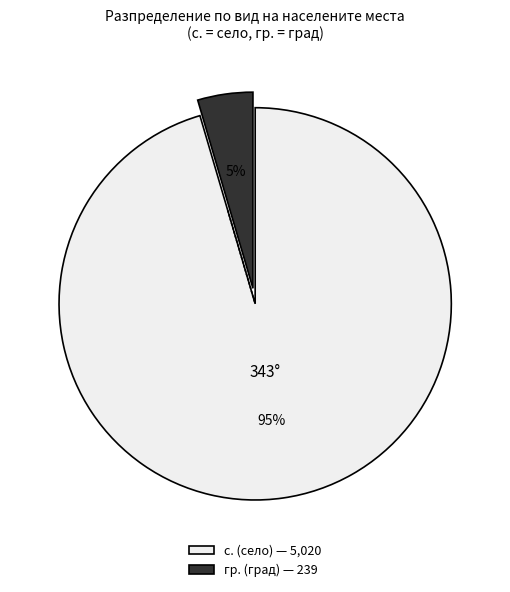

Is there a majority slice in this chart?

Yes